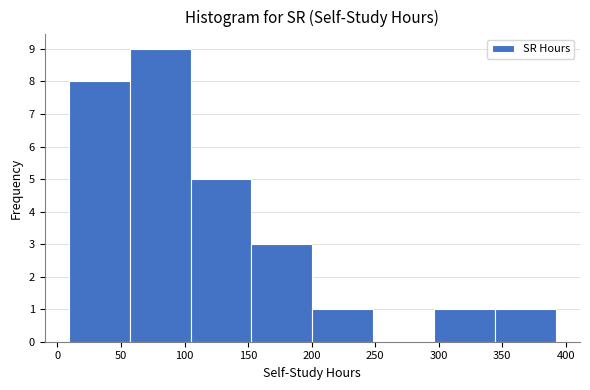

Reading left to right, list every bar in this chart as the range it spans on the x-axis followed by its height. Neither the bar edges nor the heights are printed on the chart, so give them approximately, as read against the axes.

10 to 55: 8
55 to 105: 9
105 to 155: 5
155 to 200: 3
200 to 250: 1
250 to 295: 0
295 to 345: 1
345 to 390: 1